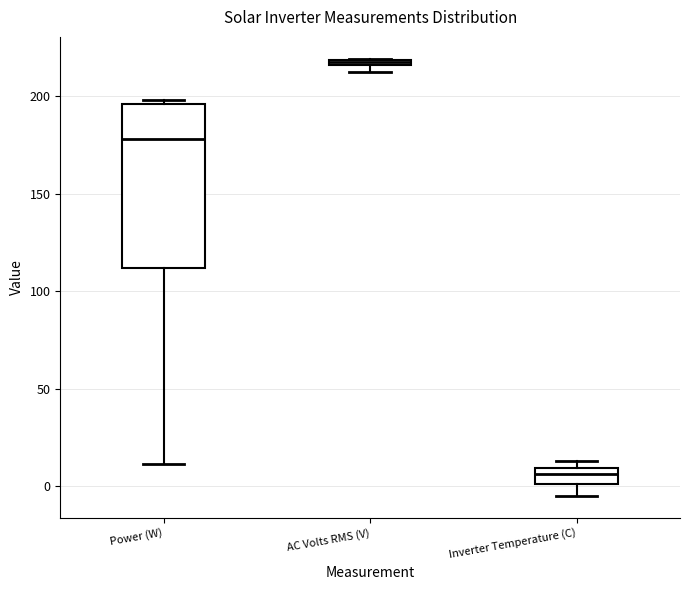

Which box is the tallest, from its lower edge to its upper edge?

Power (W)